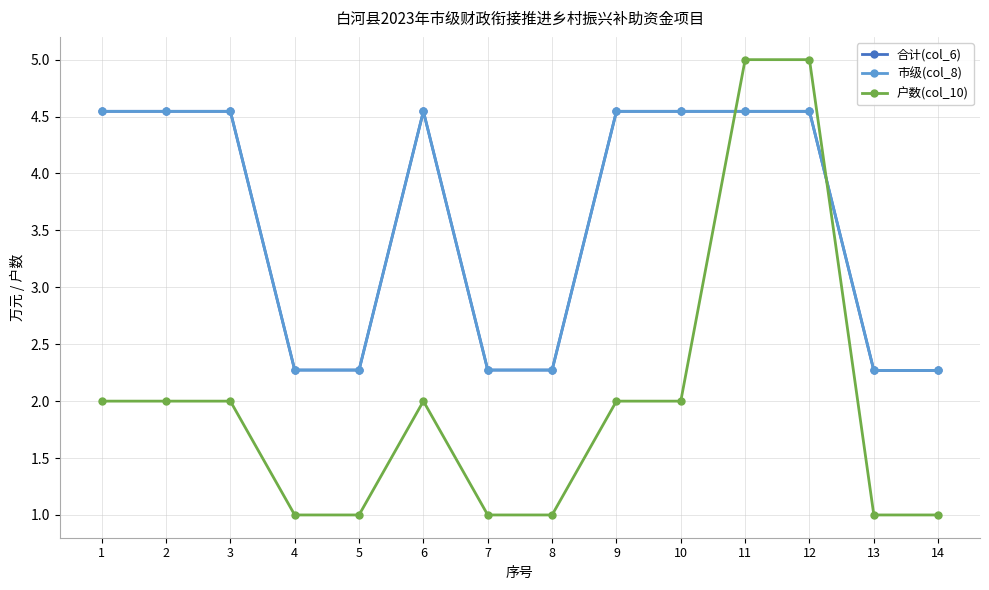

What is the spread (max minus min) of values at 2?

2.5